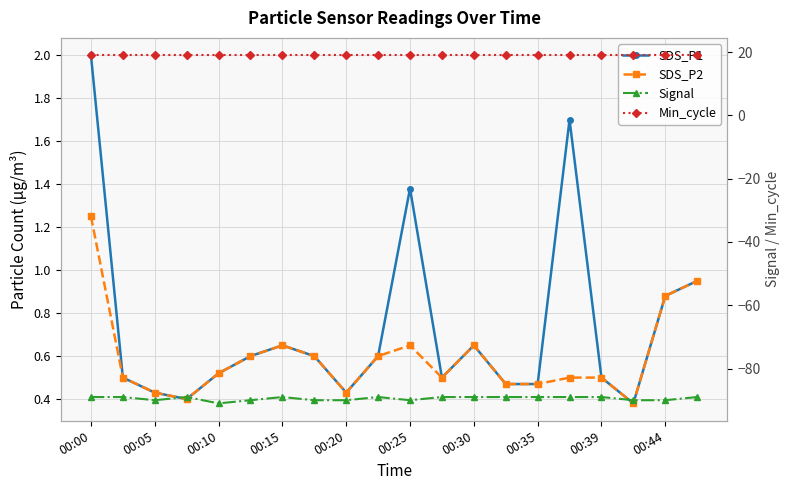

At which category is the sum across all series the highest?

00:00